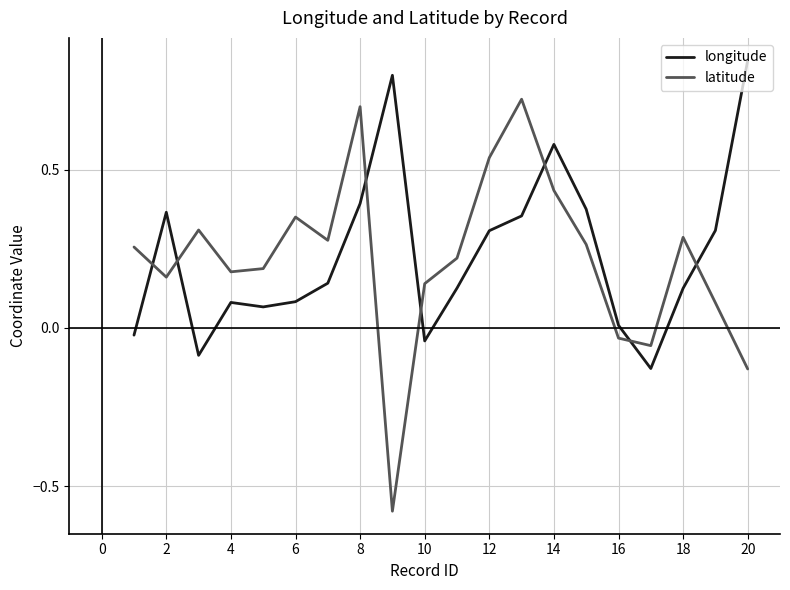

How many intersections are there between longitude and latitude?

7